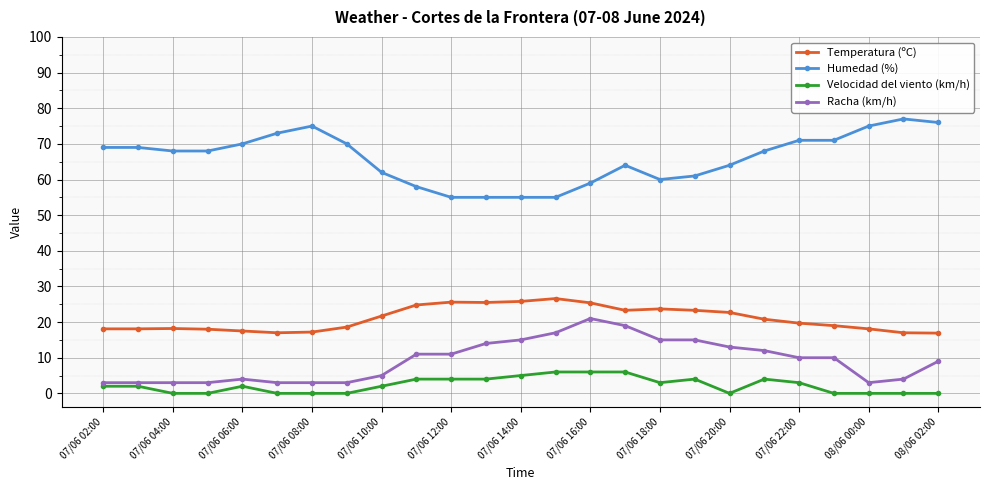

What is the greatest value displayed?

77.0